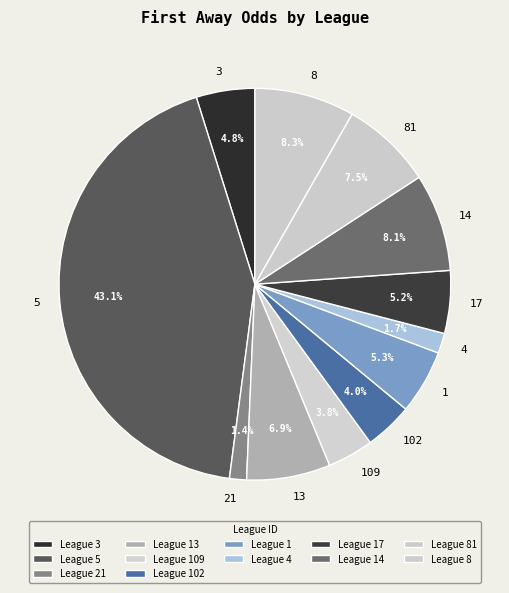

Do 102 and 14 together represent more than half of the pie?

No